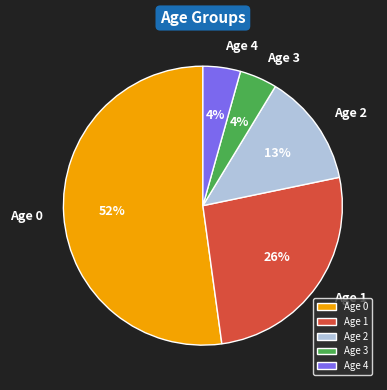

To the nearest percent, what is the difference between the Age 4 and Age 1 slice percentages?

22%